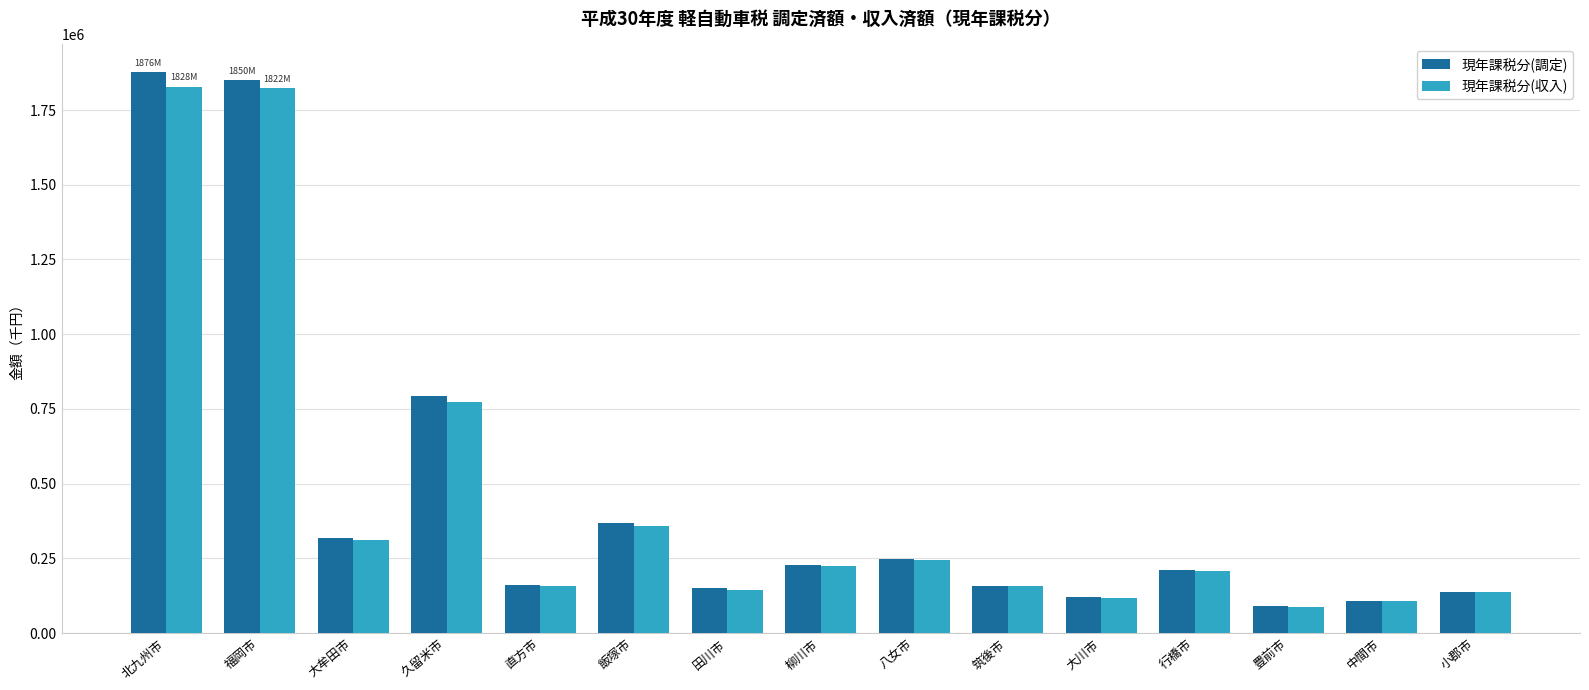

What is the total value across all series at 大川市?

237012